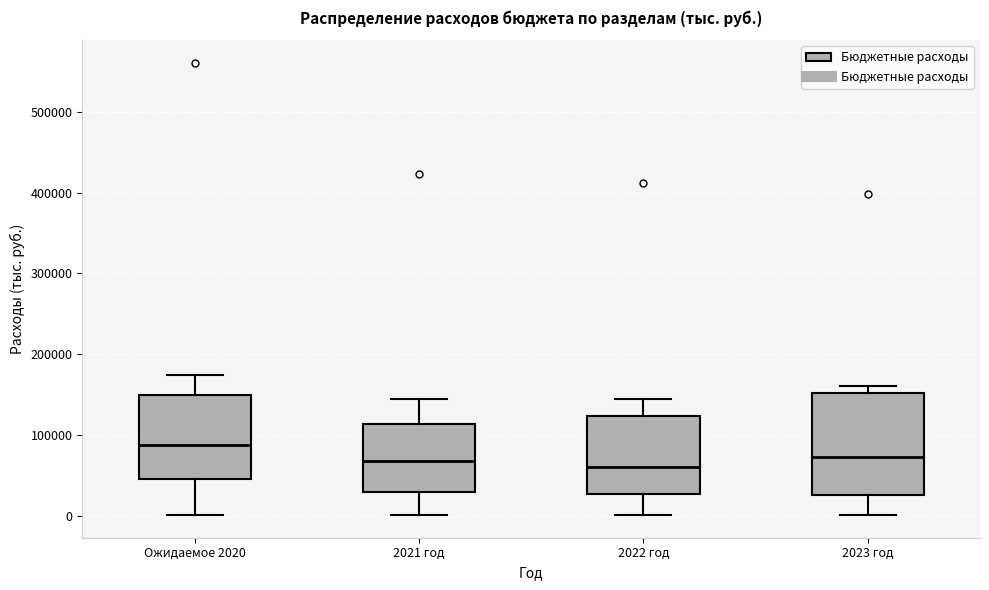

Where does the median line of the box for 2022 год sit on the y-axis? The values are not printed on the chart, so give them approximately, as read against the axis.

60000